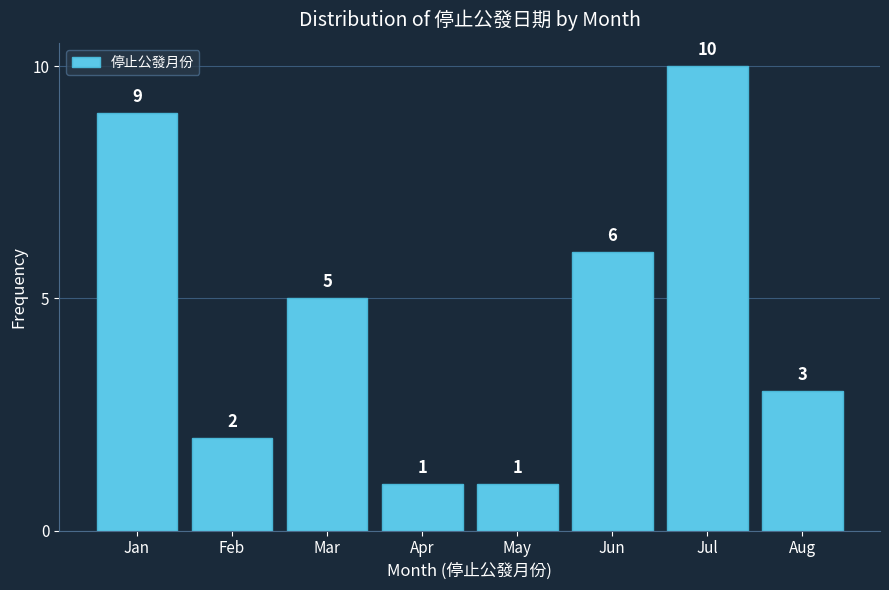

Reading right to left, list all the values displayed in this chart.

Aug=3	Jul=10	Jun=6	May=1	Apr=1	Mar=5	Feb=2	Jan=9